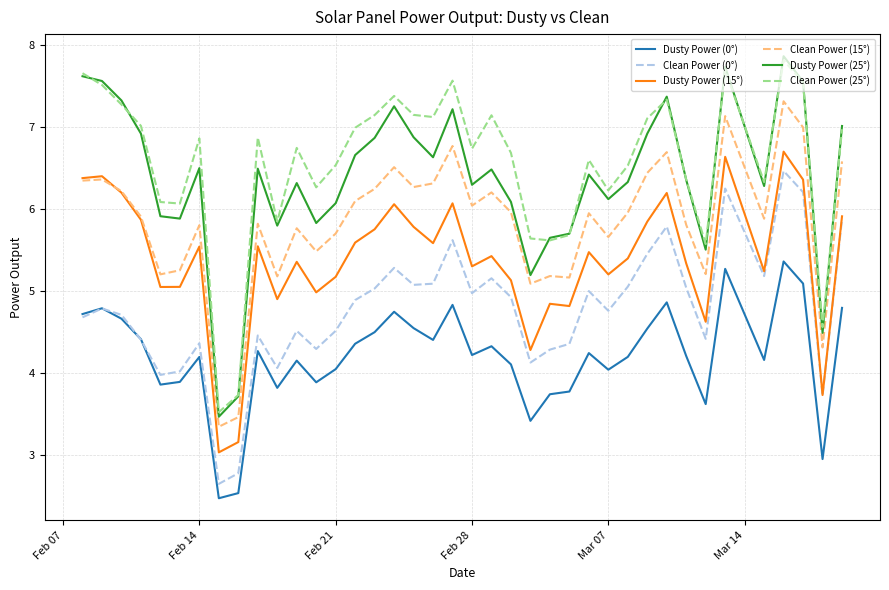

True or false: Clean Power (25°) and Clean Power (15°) cross at least once.

False